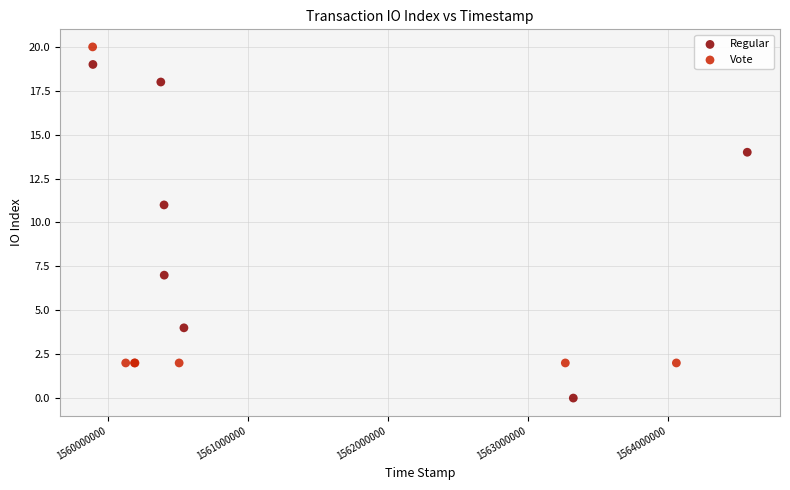

Which series has the largest Y range (max minus min)?

Regular